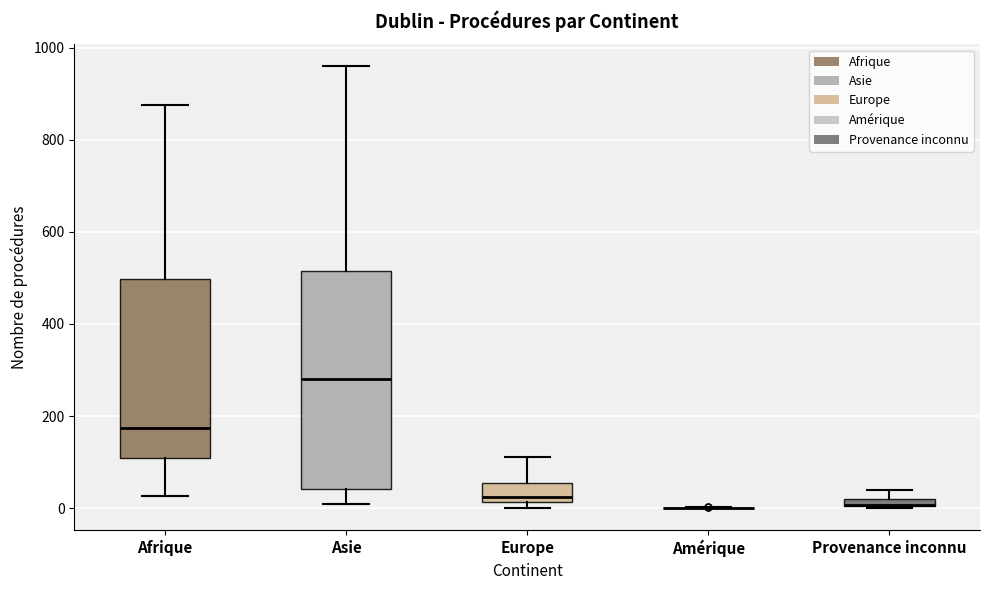

Where is the lower edge of the box for Asie on the y-axis? The values are not printed on the chart, so give them approximately, as read against the axis.

40